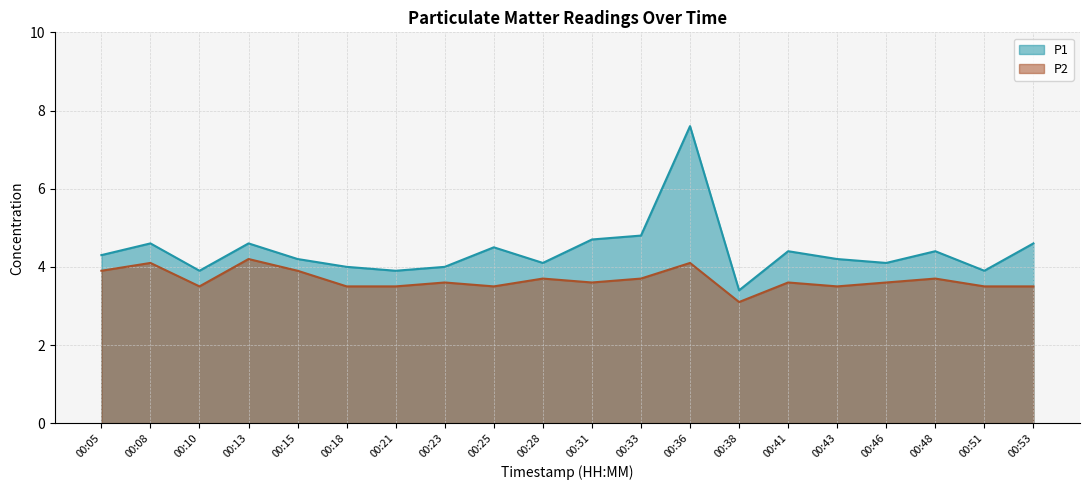

Where does the P1 series first go above 4?

00:05